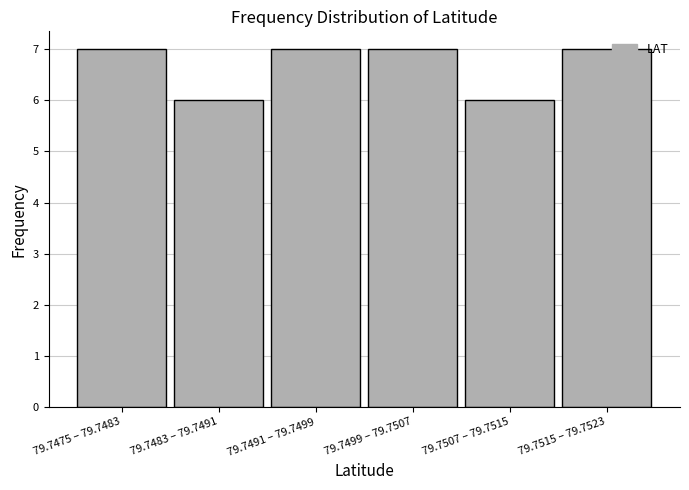

Reading left to right, list all the values displayed in this chart.

79.7475 – 79.7483=7	79.7483 – 79.7491=6	79.7491 – 79.7499=7	79.7499 – 79.7507=7	79.7507 – 79.7515=6	79.7515 – 79.7523=7